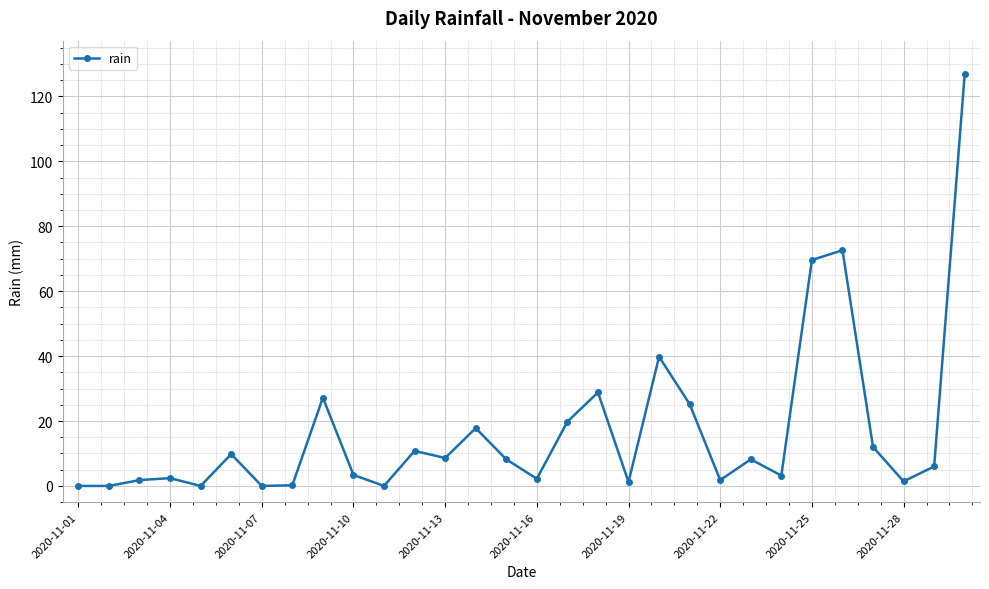

What is the average value?

17.0